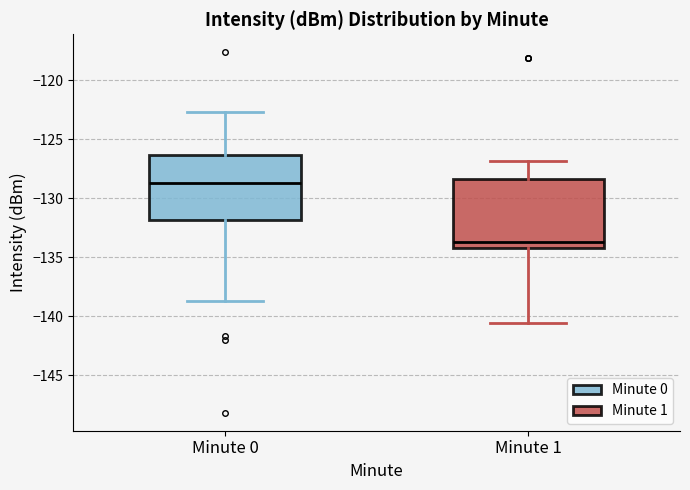

Reading left to right, read every box against the y-axis: the position of its median line, the range the box covers, and the ends of its whiskers. The values are not printed on the chart, so give them approximately, as read against the axis.

Minute 0: median -128.5, box -132.0 to -126.5, whiskers -138.5 to -122.5
Minute 1: median -133.5, box -134.0 to -128.5, whiskers -140.5 to -127.0